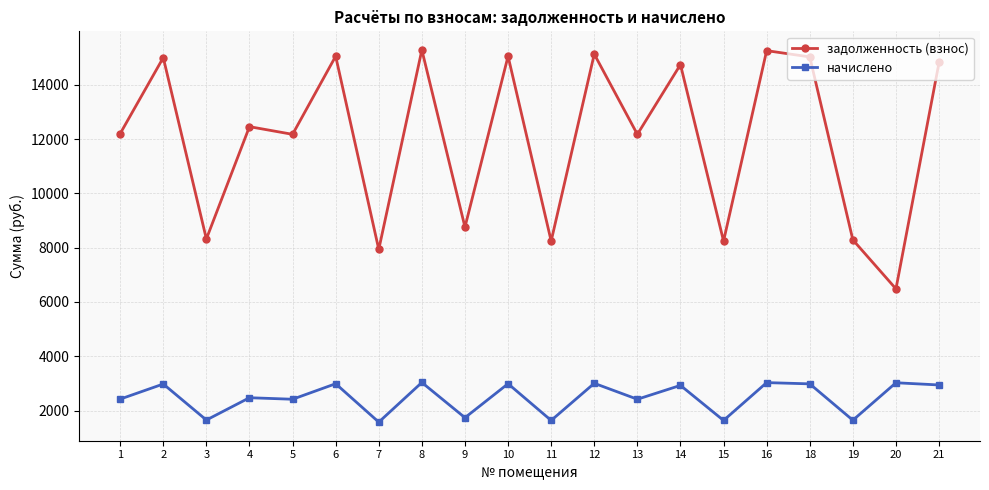

Which series has the largest range (max minus min)?

задолженность (взнос)